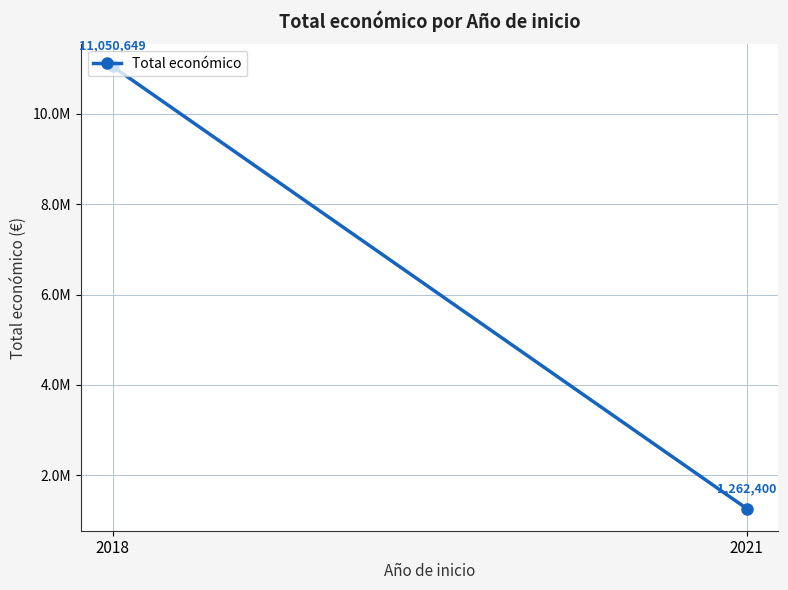

What is the value of the 2nd point from the left?

1262400